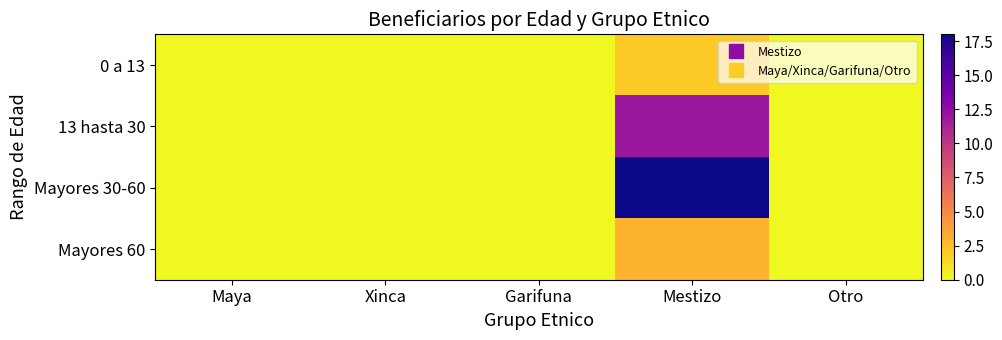

Reading right to left, extract all data points from this chart.

0 a 13: Otro=0	Mestizo=2	Garifuna=0	Xinca=0	Maya=0
13 hasta 30: Otro=0	Mestizo=12	Garifuna=0	Xinca=0	Maya=0
Mayores 30-60: Otro=0	Mestizo=18	Garifuna=0	Xinca=0	Maya=0
Mayores 60: Otro=0	Mestizo=3	Garifuna=0	Xinca=0	Maya=0